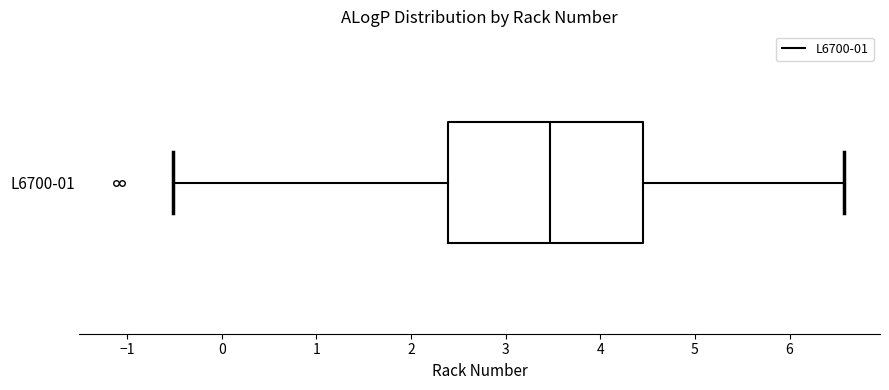

Transcribe this box plot: give where the median line is, the range the box spans, and where the two whiskers end, as read against the x-axis. The values are not printed on the chart, so give them approximately, as read against the axis.

median 3.5, box 2.4 to 4.5, whiskers -0.5 to 6.6